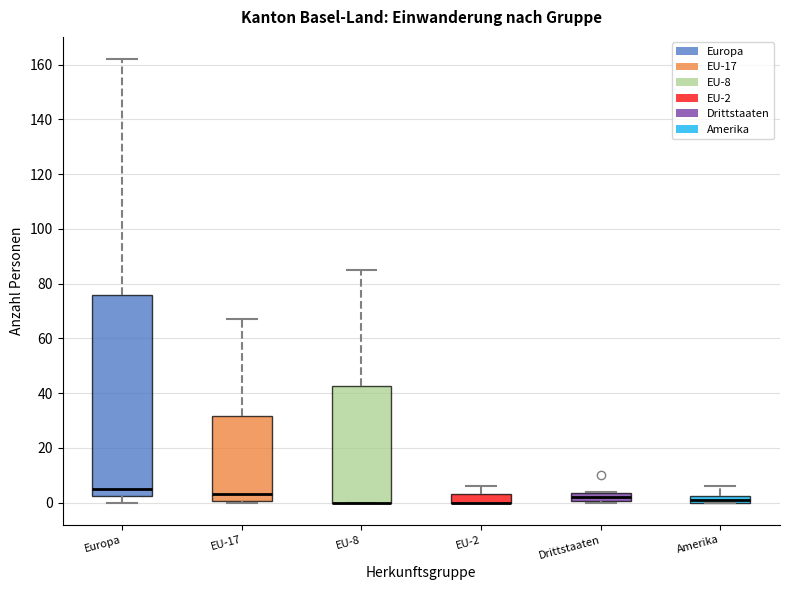

Where is the lower edge of the box for Europa on the y-axis? The values are not printed on the chart, so give them approximately, as read against the axis.

2